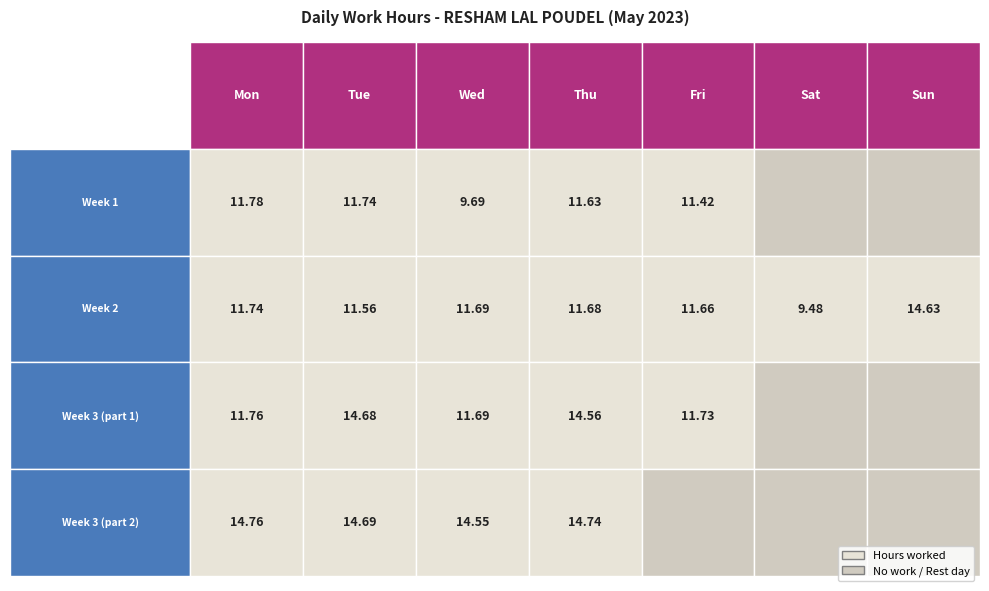

Reading left to right, what are all the values shown in this chart?

1: 11.8	11.7	9.7	11.6	11.4	0.0	0.0
2: 11.7	11.6	11.7	11.7	11.7	9.5	14.6
3: 11.8	14.7	11.7	14.6	11.7	0.0	0.0
4: 14.8	14.7	14.6	14.7	0.0	0.0	0.0